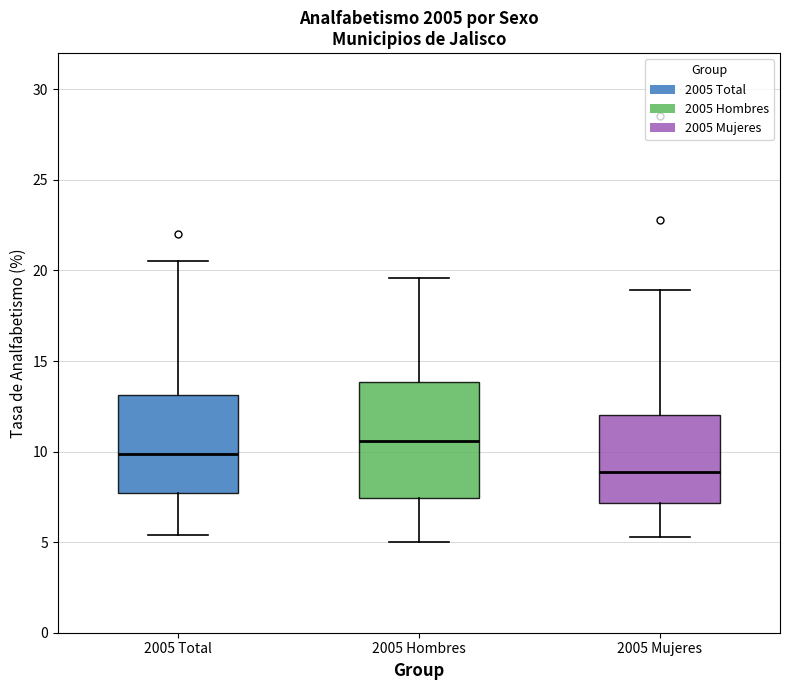

Where does the median line of the box for 2005 Total sit on the y-axis? The values are not printed on the chart, so give them approximately, as read against the axis.

10.0